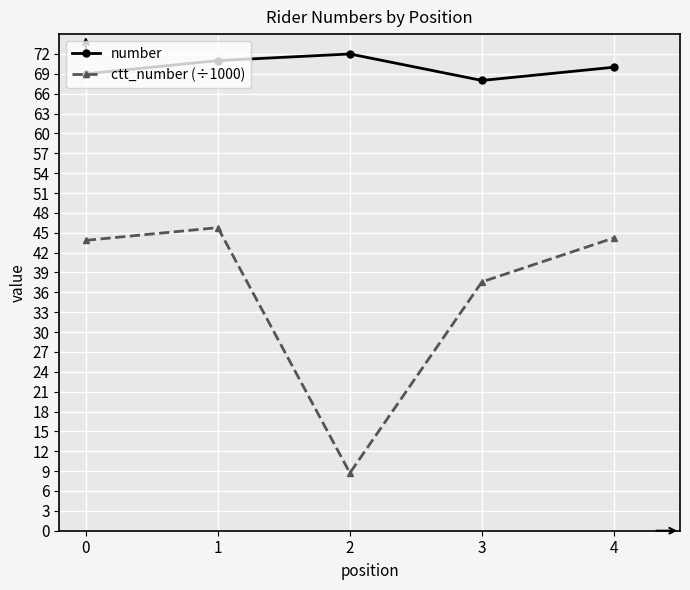

True or false: ctt_number (÷1000) and number cross at least once.

False